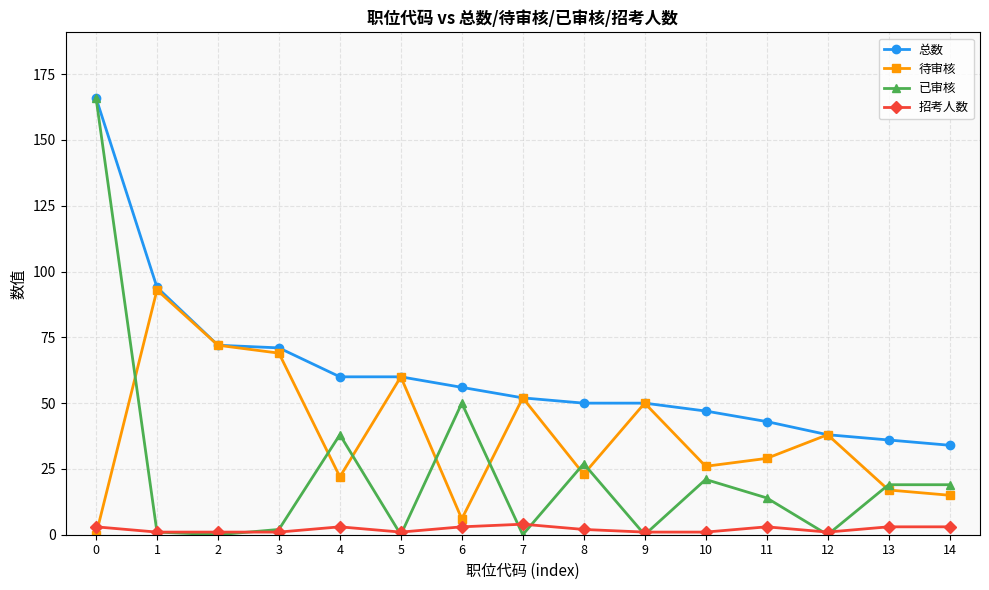

What is the value of the 待审核 point at the 2nd from the left?

93